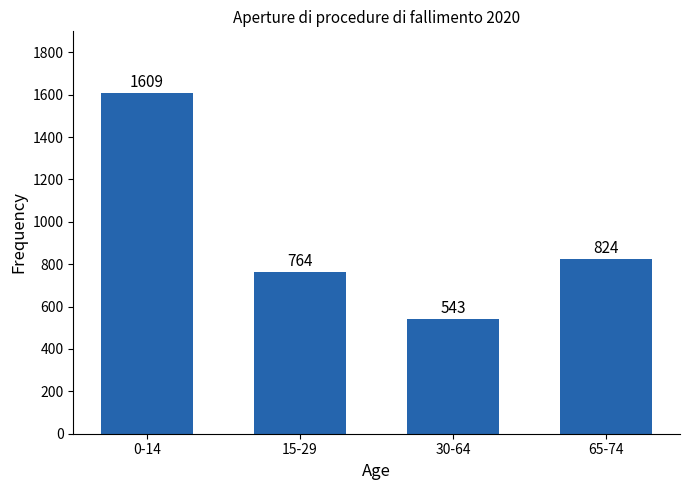

Reading right to left, what are all the values shown in this chart?

824	543	764	1609